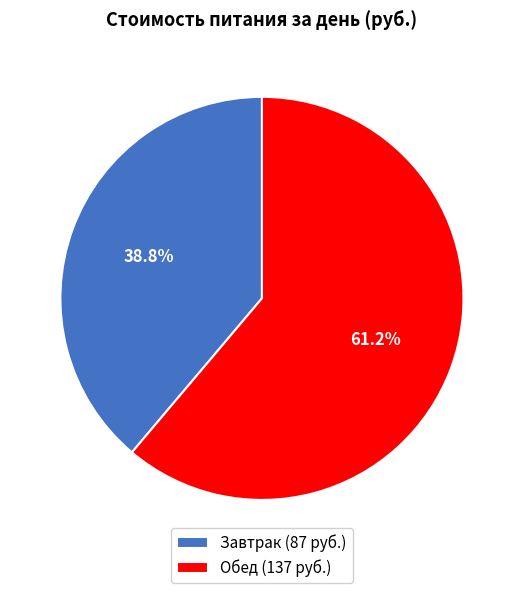

Rank the categories by value from lowest to highest.

Завтрак, Обед